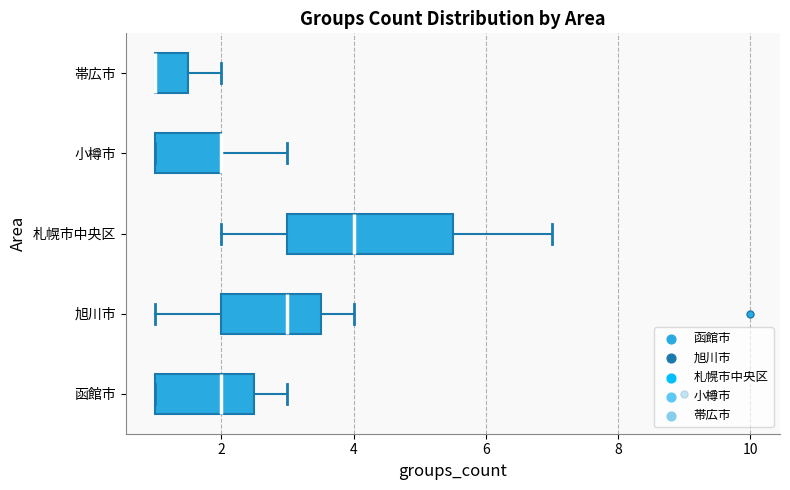

Which box is the widest, from its left edge to its right edge?

札幌市中央区